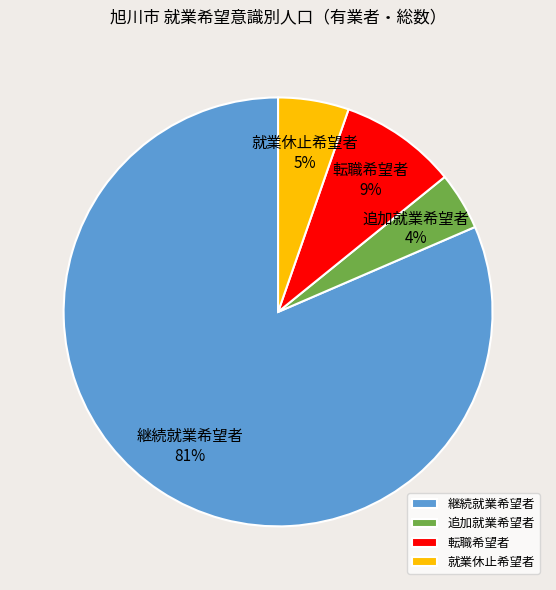

Between 転職希望者 and 継続就業希望者, which is larger?

継続就業希望者